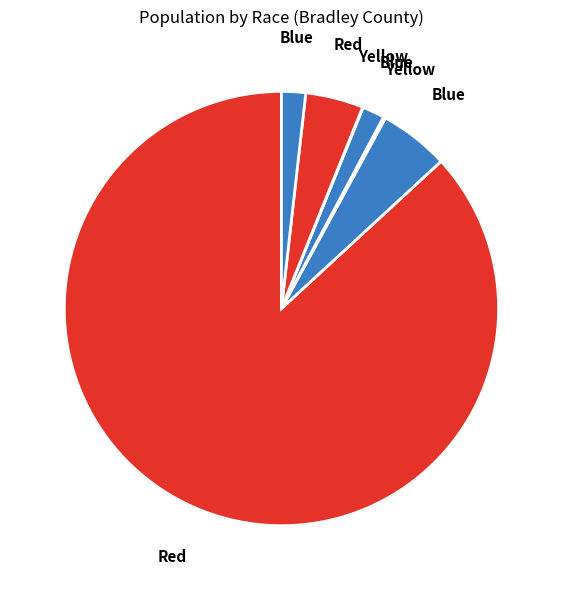

To the nearest percent, what is the difference between the largest and smallest slice percentages?

87%